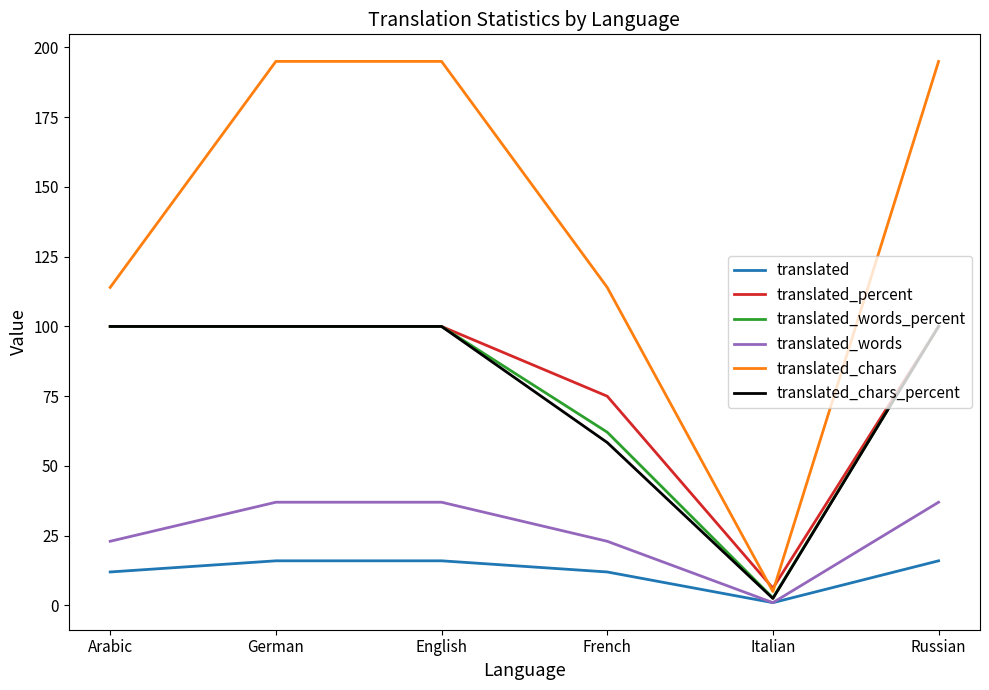

How many lines are shown in the chart?

6